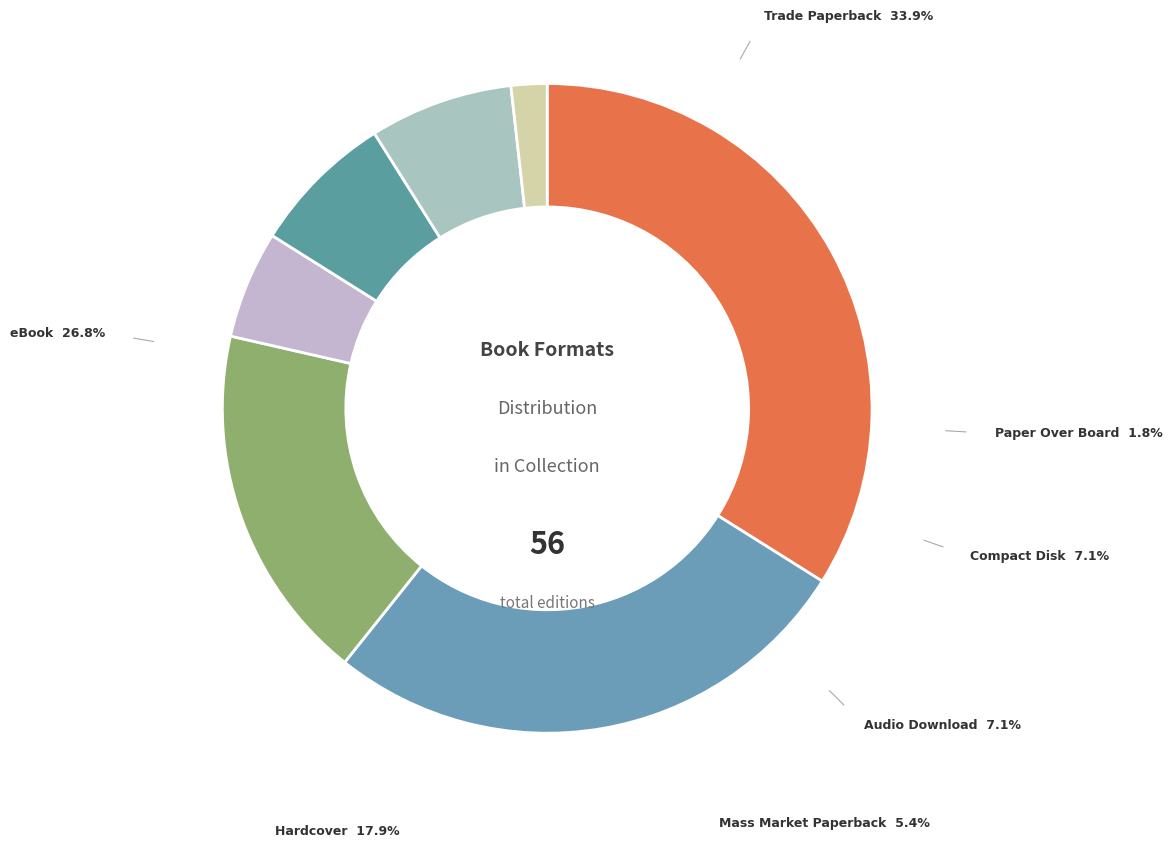

What is the smallest slice in the pie chart?

Paper Over Board